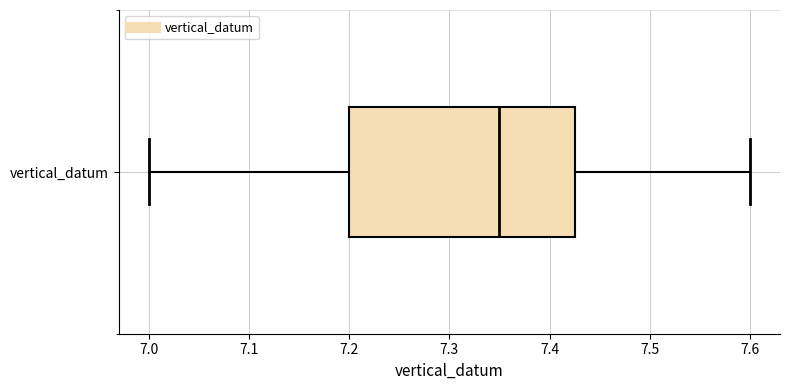

Transcribe this box plot: give where the median line is, the range the box spans, and where the two whiskers end, as read against the x-axis. The values are not printed on the chart, so give them approximately, as read against the axis.

median 7.35, box 7.20 to 7.43, whiskers 7.00 to 7.60